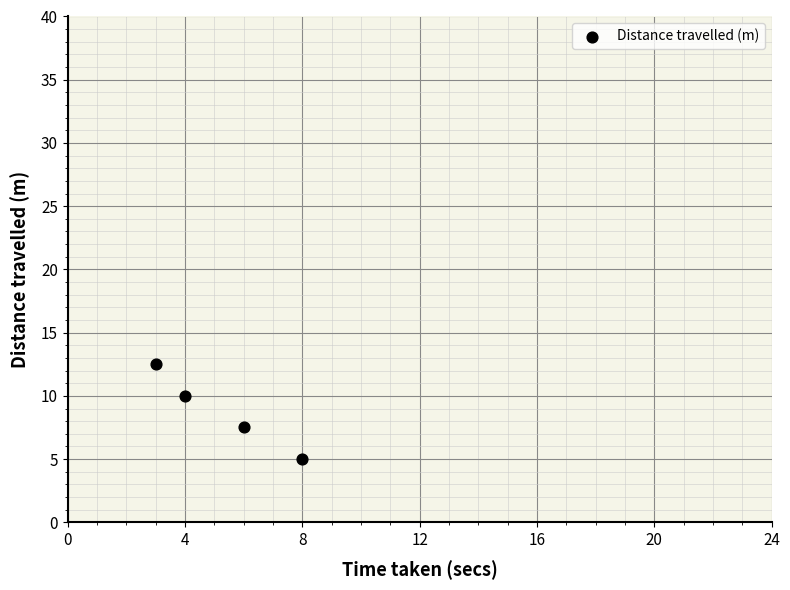

What is the average Y value?

8.8